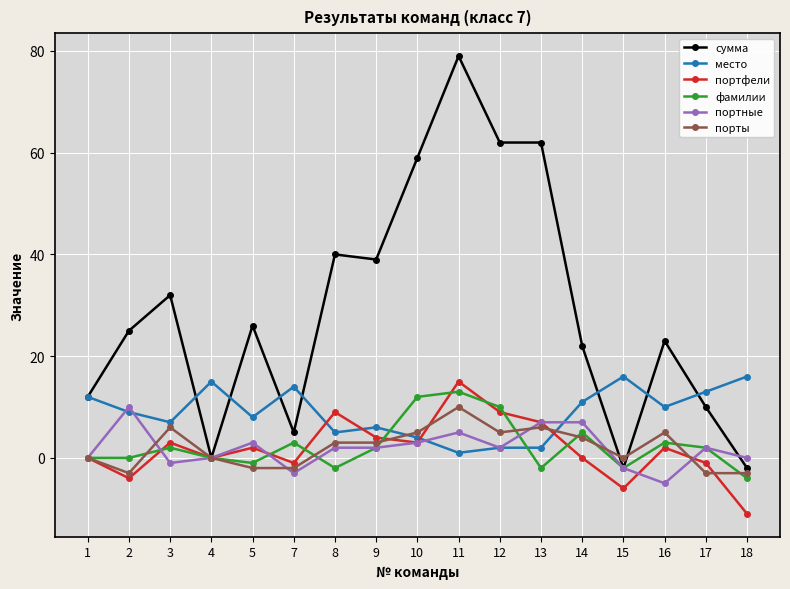

Which series has the largest total across all categories?

сумма